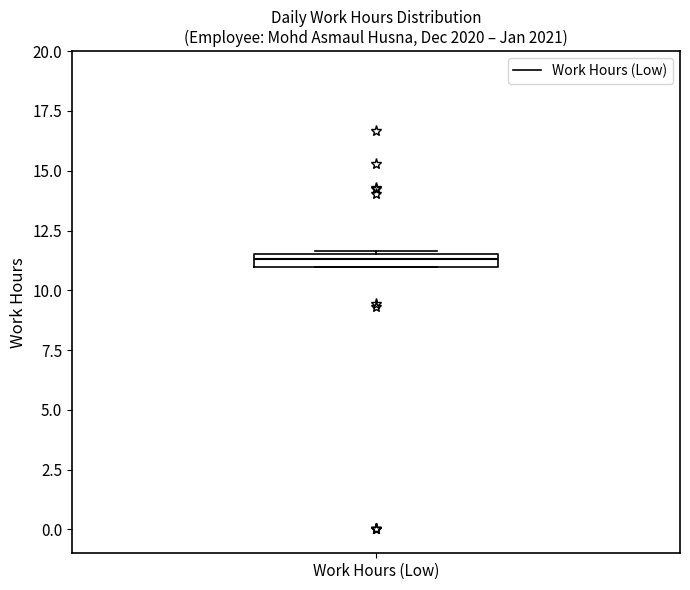

Where is the upper edge of the box for Work Hours (Low) on the y-axis? The values are not printed on the chart, so give them approximately, as read against the axis.

11.5